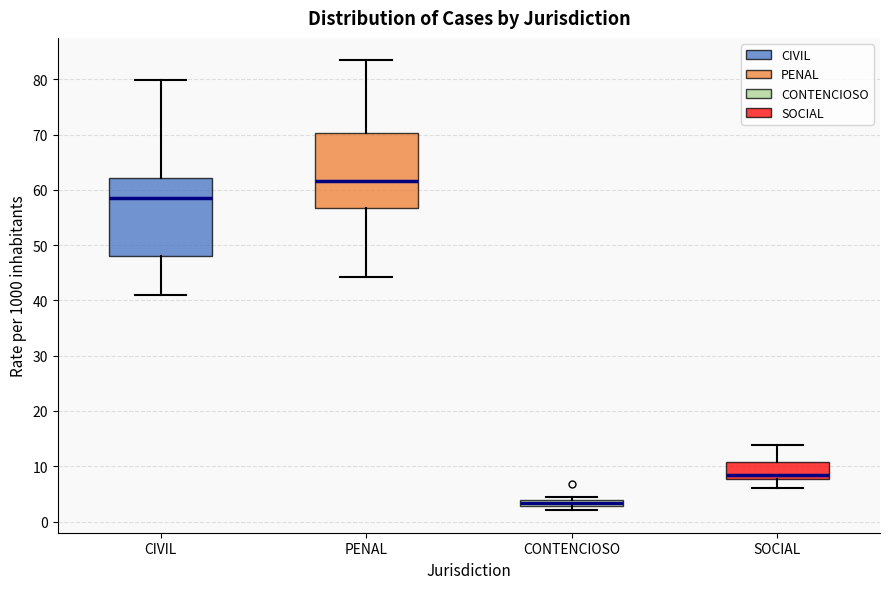

Which box's median line is the highest?

PENAL